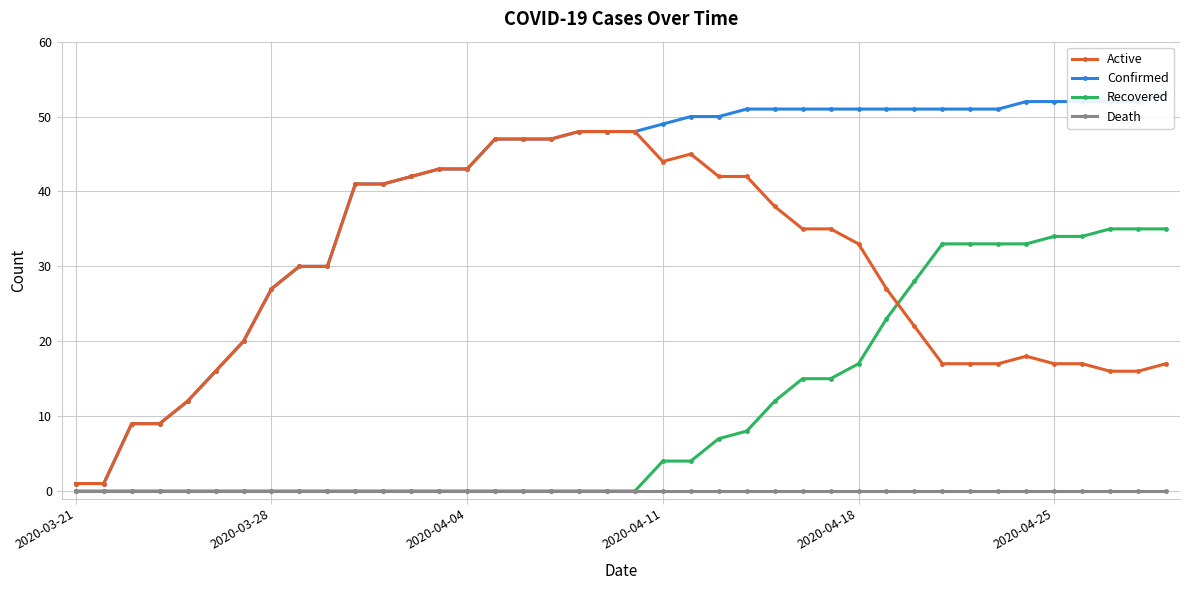

Reading left to right, list all the values displayed in this chart.

Active: 1	1	9	9	12	16	20	27	30	30	41	41	42	43	43	47	47	47	48	48	48	44	45	42	42	38	35	35	33	27	22	17	17	17	18	17	17	16	16	17
Confirmed: 1	1	9	9	12	16	20	27	30	30	41	41	42	43	43	47	47	47	48	48	48	49	50	50	51	51	51	51	51	51	51	51	51	51	52	52	52	52	52	53
Recovered: 0	0	0	0	0	0	0	0	0	0	0	0	0	0	0	0	0	0	0	0	0	4	4	7	8	12	15	15	17	23	28	33	33	33	33	34	34	35	35	35
Death: 0	0	0	0	0	0	0	0	0	0	0	0	0	0	0	0	0	0	0	0	0	0	0	0	0	0	0	0	0	0	0	0	0	0	0	0	0	0	0	0